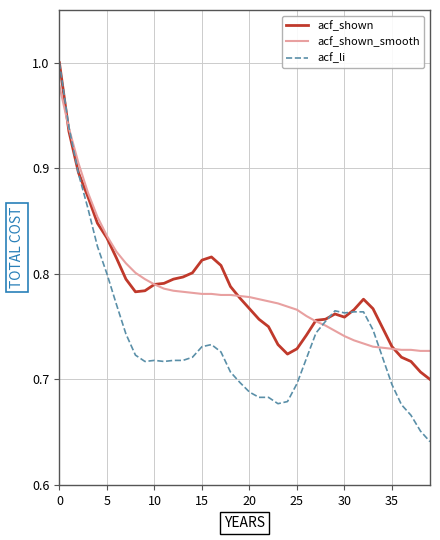

Which series has the widest spread of values?

acf_li